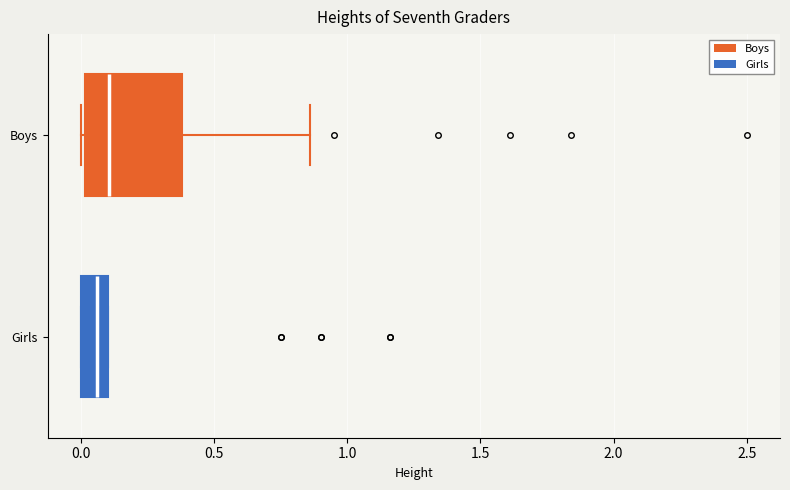

Reading bottom to top, transcribe this box plot: for each box, give where its median line is, the range the box spans, and where its two whiskers end, as read against the x-axis. The values are not printed on the chart, so give them approximately, as read against the axis.

Girls: median 0.05, box 0.00 to 0.10, whiskers 0.00 to 0.10
Boys: median 0.10, box 0.00 to 0.40, whiskers 0.00 to 0.85